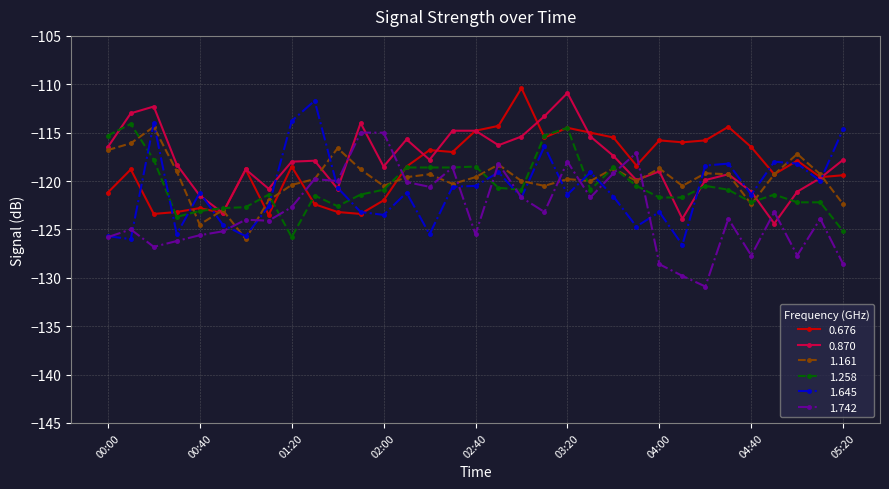

In 0.676, how many points are lower than both neighbors (excluding endpoints)?

10